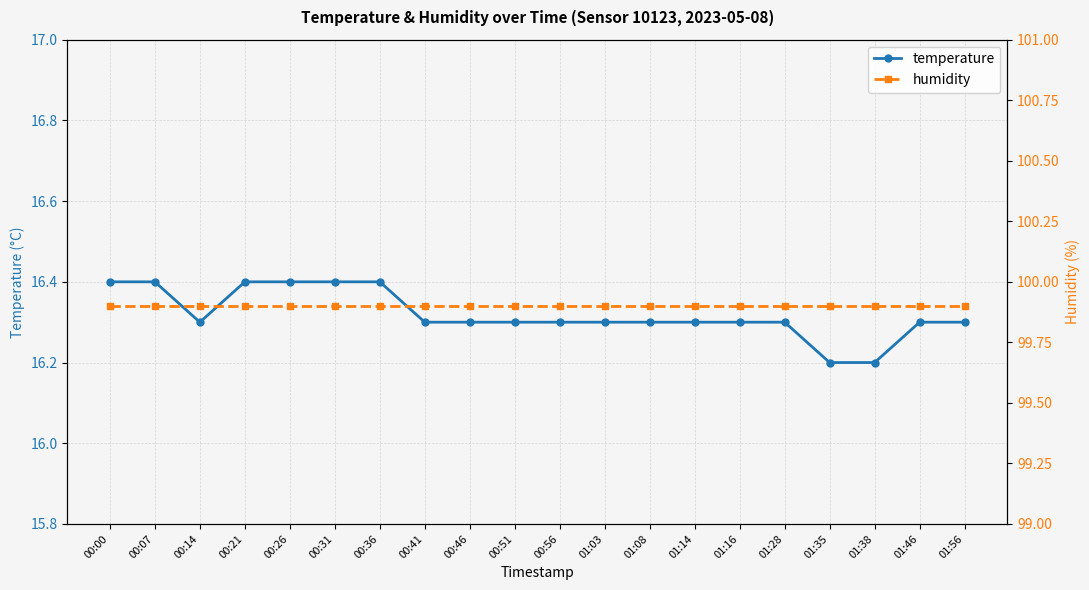

True or false: humidity and temperature cross at least once.

False